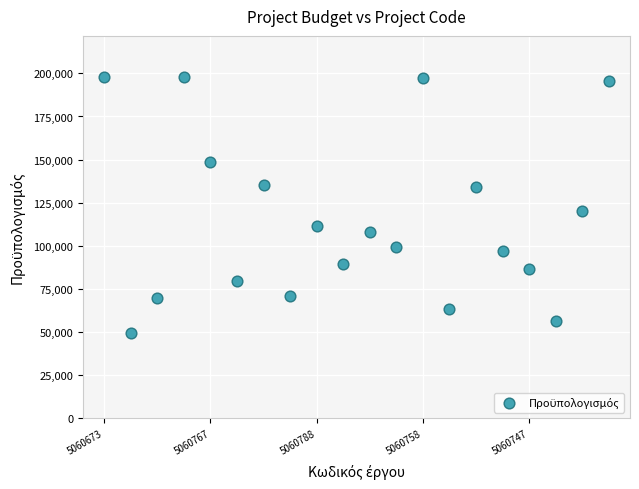

What is the range of Y values (max minus min)?

148800.0